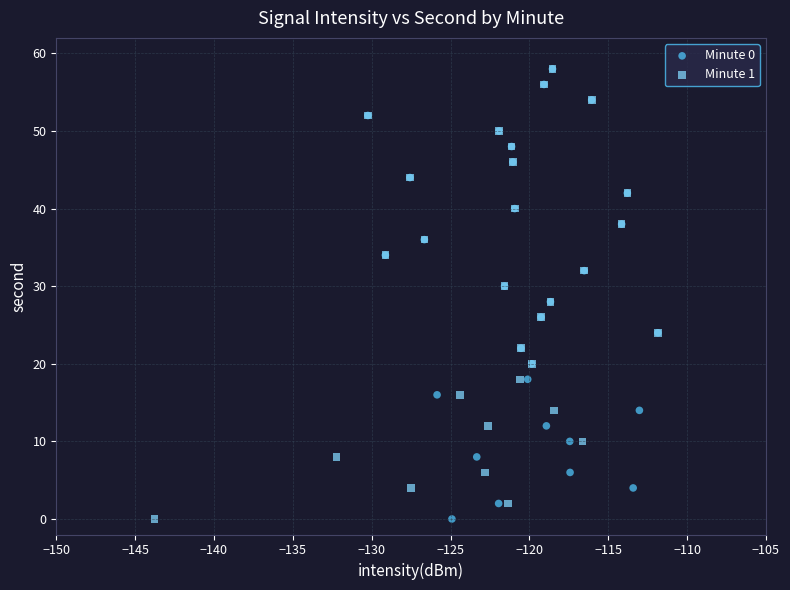

What are all the series names shown in the legend?

Minute 0, Minute 1